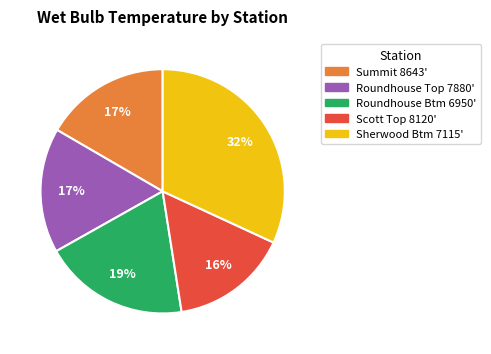

Which category has the smallest portion of the pie?

Scott Top 8120'